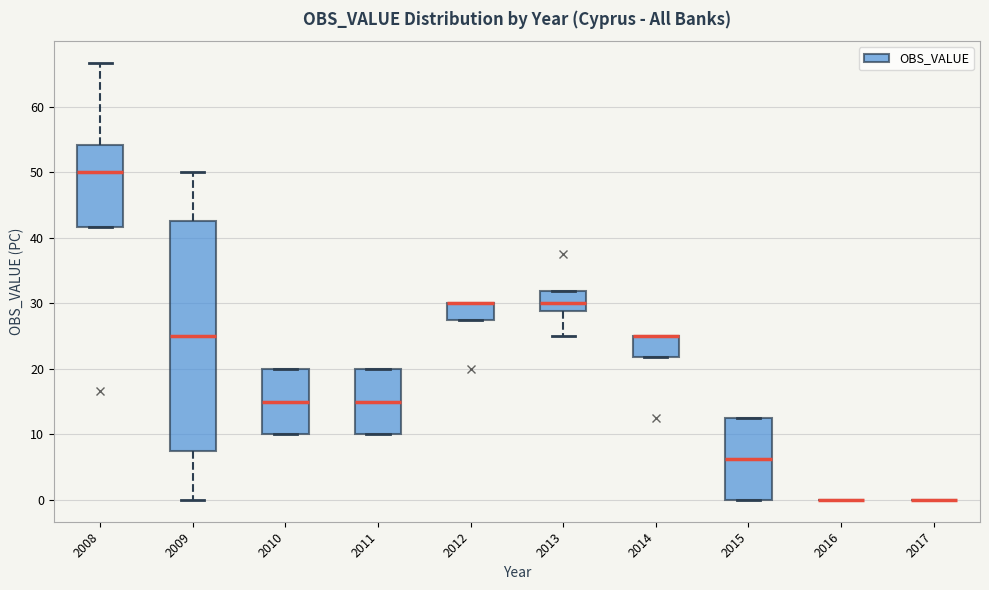

Where is the lower edge of the box at x = 2013 on the y-axis? The values are not printed on the chart, so give them approximately, as read against the axis.

29